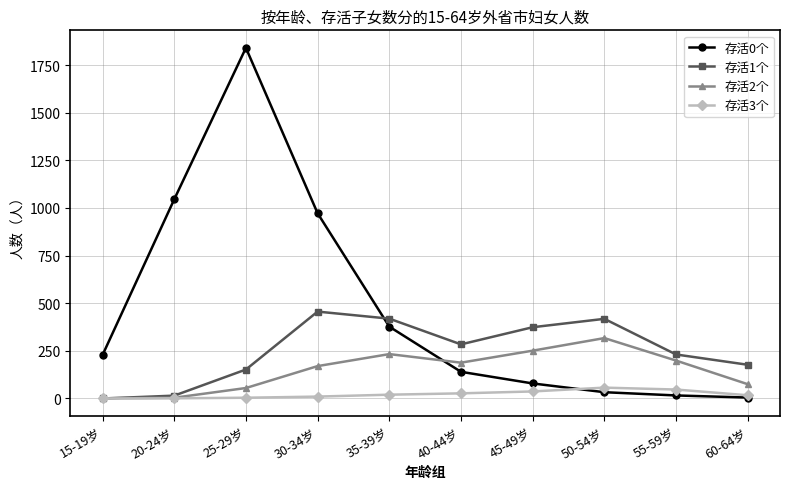

How many data points in 存活3个 are less than 20?

5